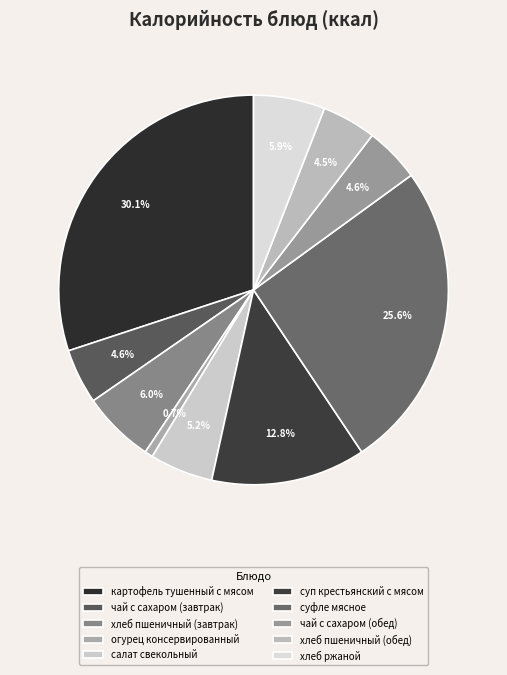

True or false: хлеб пшеничный (завтрак) accounts for 6% of the total.

True